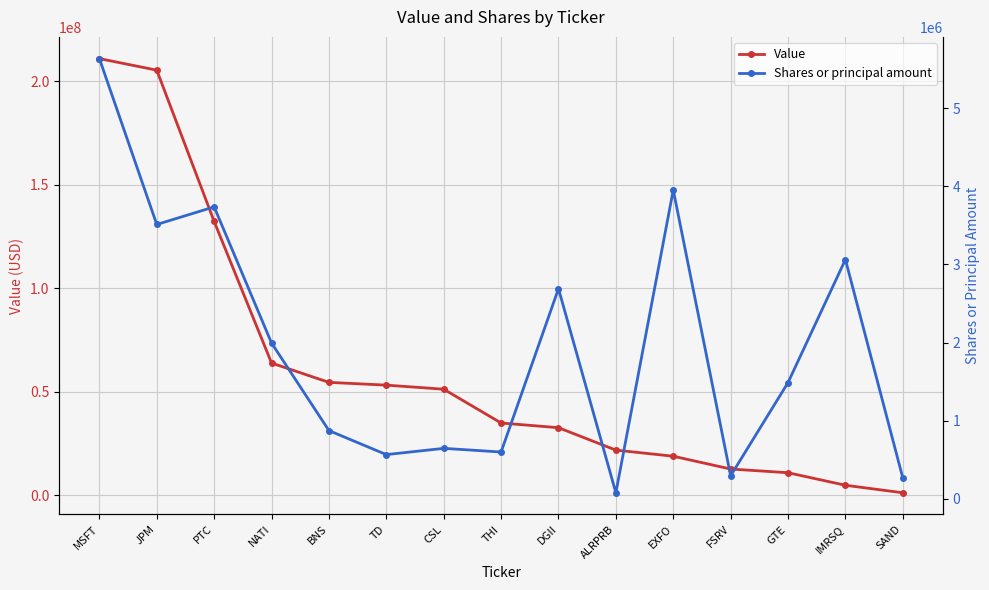

What is the value of the Shares or principal amount point at the 9th from the left?

2689963